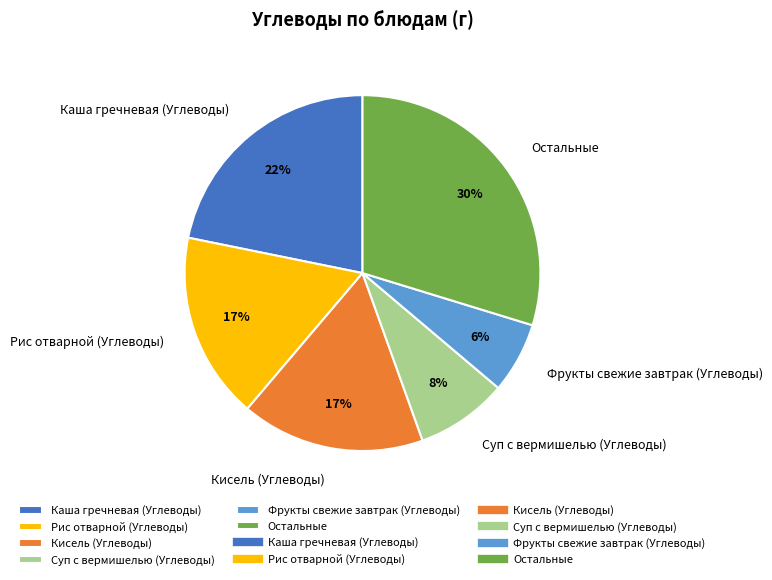

How many slices are in this pie chart?

6